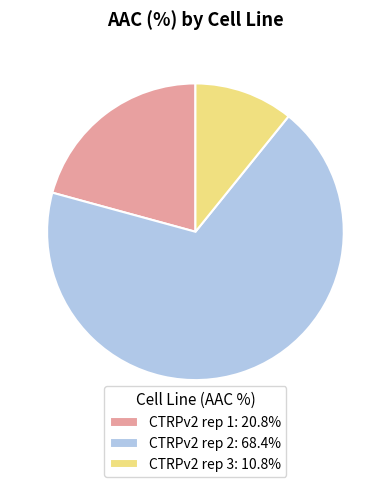

What is the ratio of the value at CTRPv2 rep 2: 68.4% to the value at CTRPv2 rep 3: 10.8%?

6.3